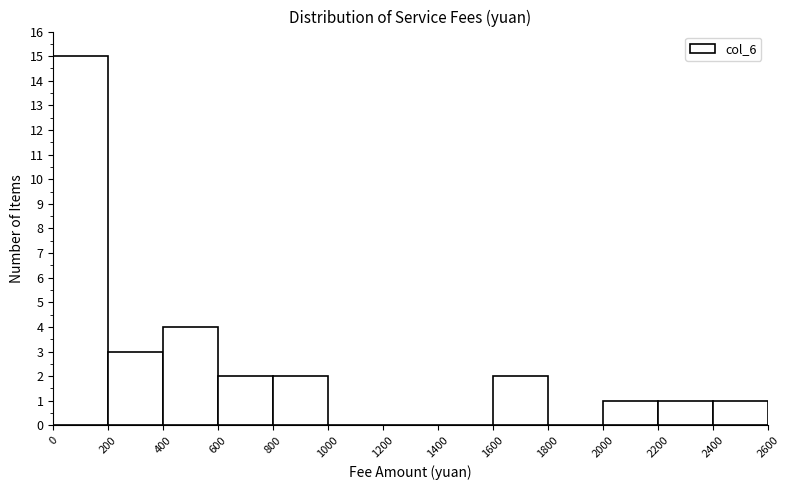

Which range on the x-axis has the tallest bar?

0 to 200